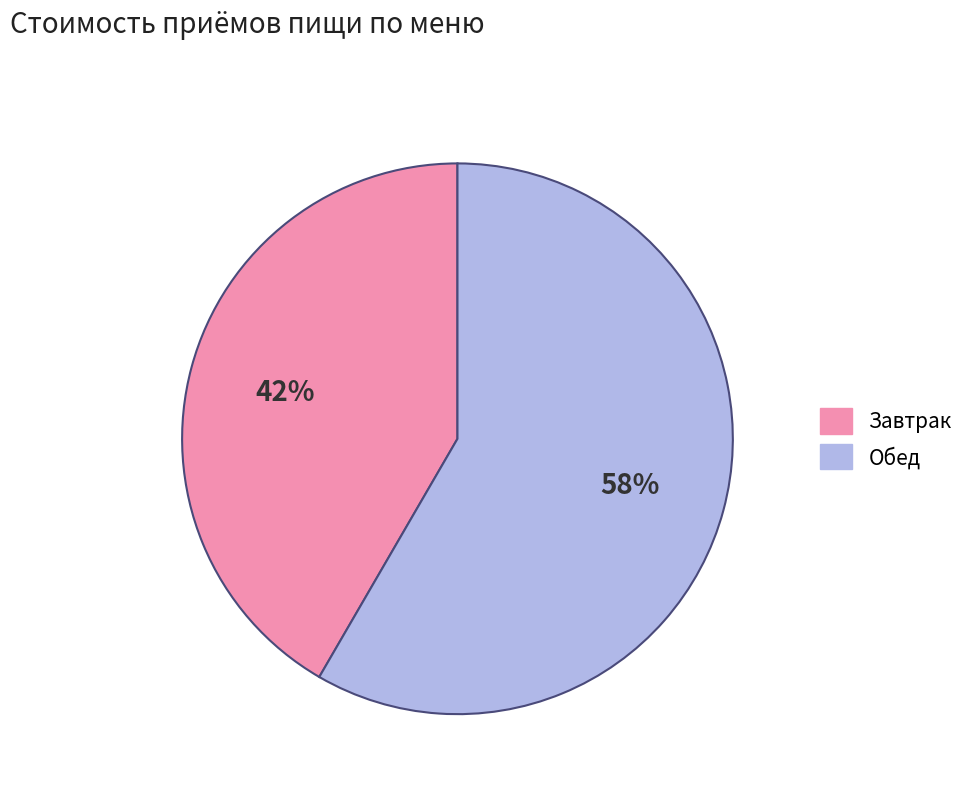

Which category accounts for the majority?

Обед